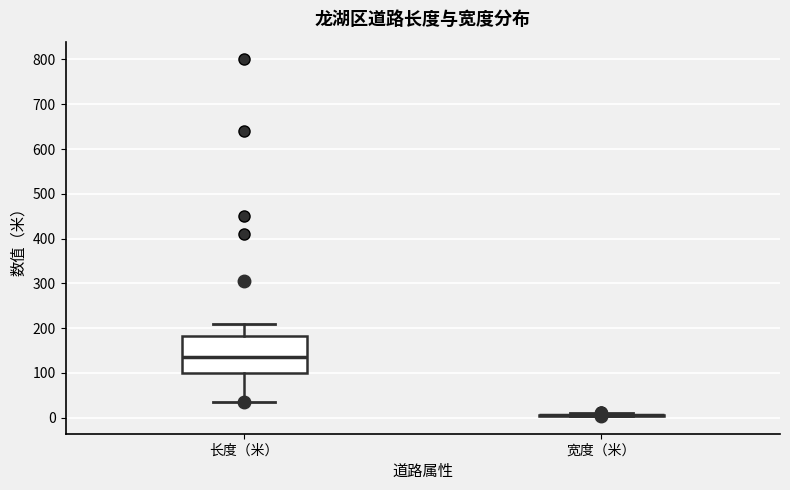

Reading left to right, transcribe this box plot: for each box, give where its median line is, the range the box spans, and where its two whiskers end, as read against the y-axis. The values are not printed on the chart, so give them approximately, as read against the axis.

长度（米）: median 140, box 100 to 180, whiskers 30 to 210
宽度（米）: box collapsed to a line at 10, whiskers 0 to 10